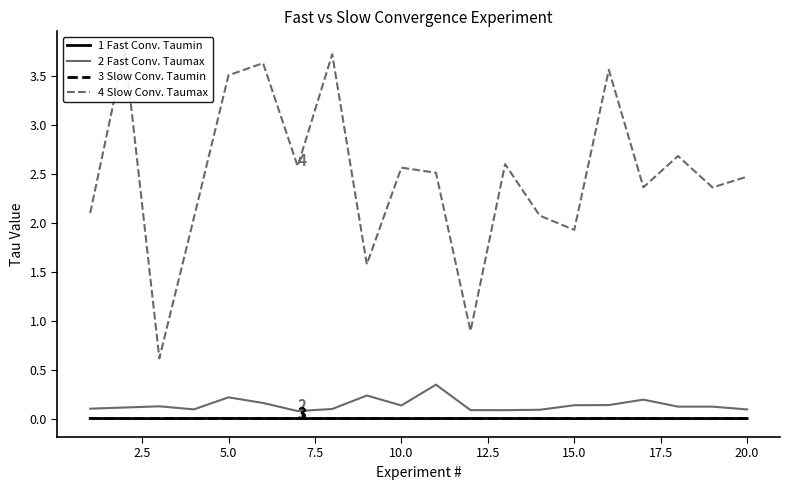

What is the difference between the maximum and minimum values in the 2 Fast Conv. Taumax series?

0.3